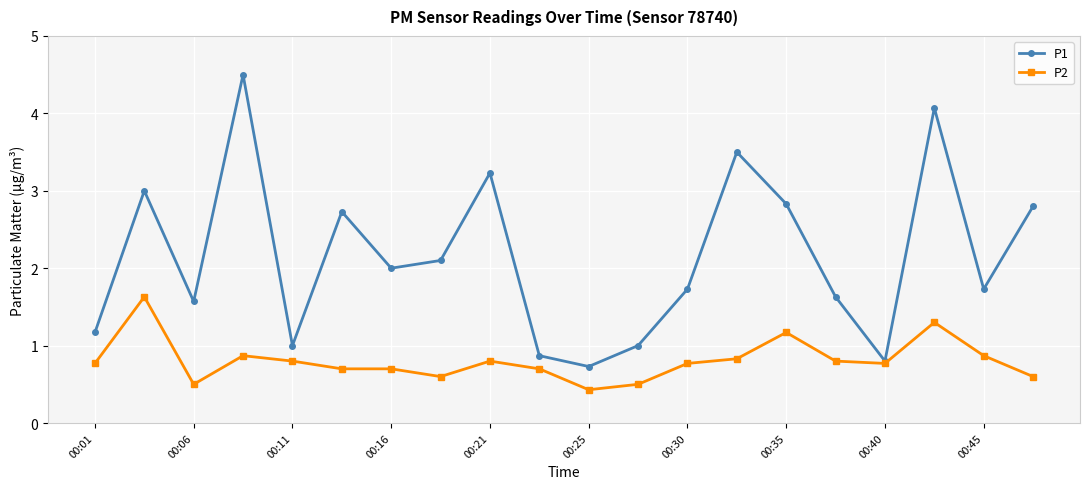

Which series has the largest total across all categories?

P1